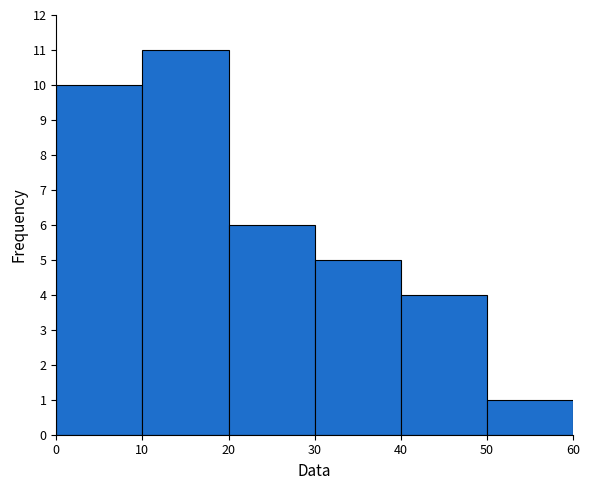

Reading left to right, transcribe this chart: for each bar, give the range it covers on the x-axis and its height. The values are not printed on the chart, so give them approximately, as read against the axis.

0 to 10: 10
10 to 20: 11
20 to 30: 6
30 to 40: 5
40 to 50: 4
50 to 60: 1